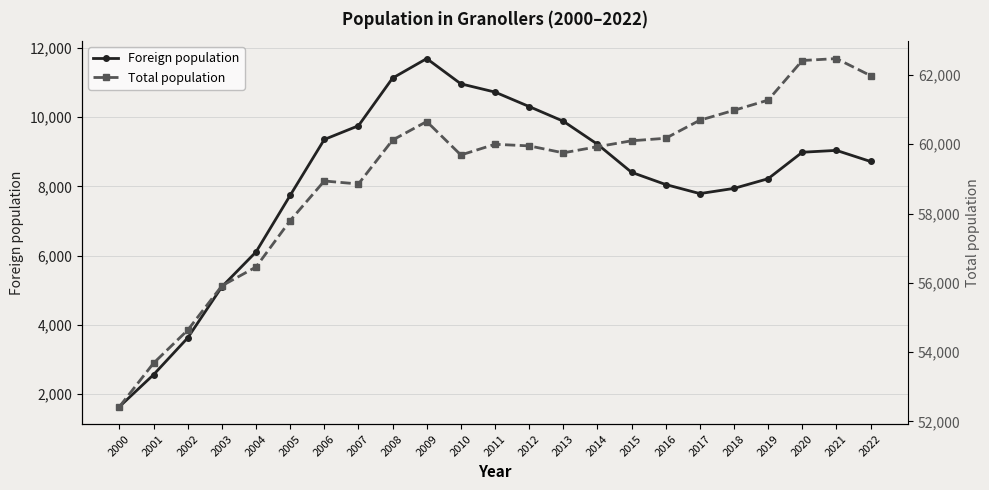

Reading left to right, list all the values displayed in this chart.

Foreign population: 1632	2558	3621	5097	6104	7738	9354	9751	11128	11692	10962	10724	10306	9882	9217	8405	8052	7790	7940	8220	8985	9039	8718
Total population: 52423	53681	54634	55913	56456	57796	58940	58854	60122	60658	59691	60000	59954	59753	59930	60101	60174	60695	60981	61275	62419	62475	61983